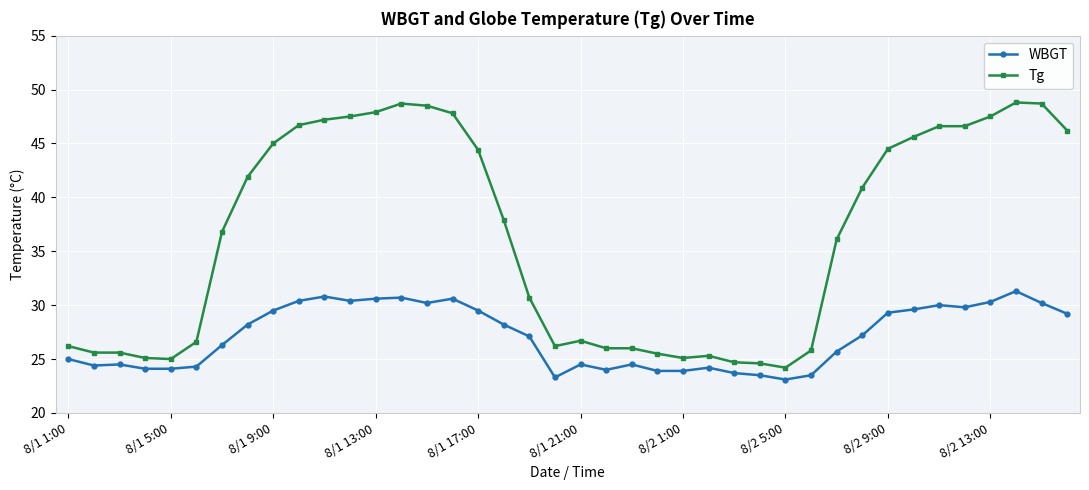

What is the maximum value for WBGT?

31.3